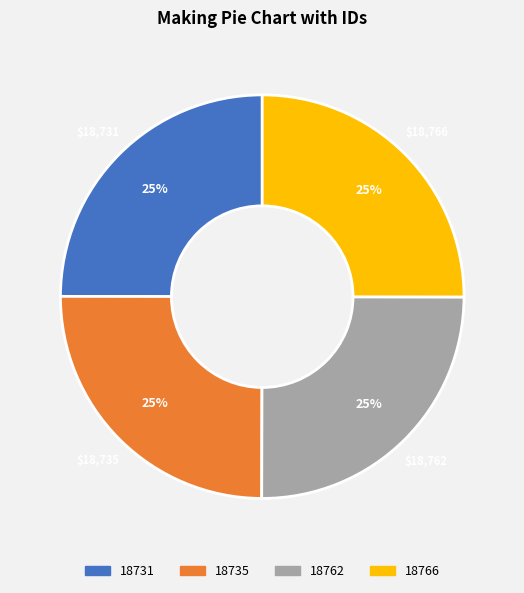

What is the ratio of the value at 18735 to the value at 18762?

1.0